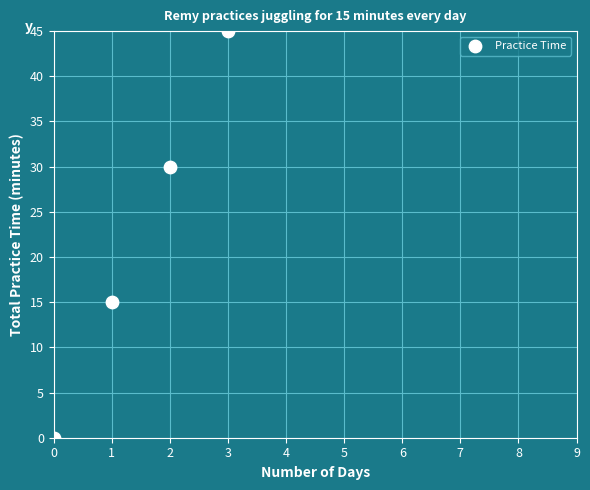

What Y value in the scatter plot is closest to 22?

15